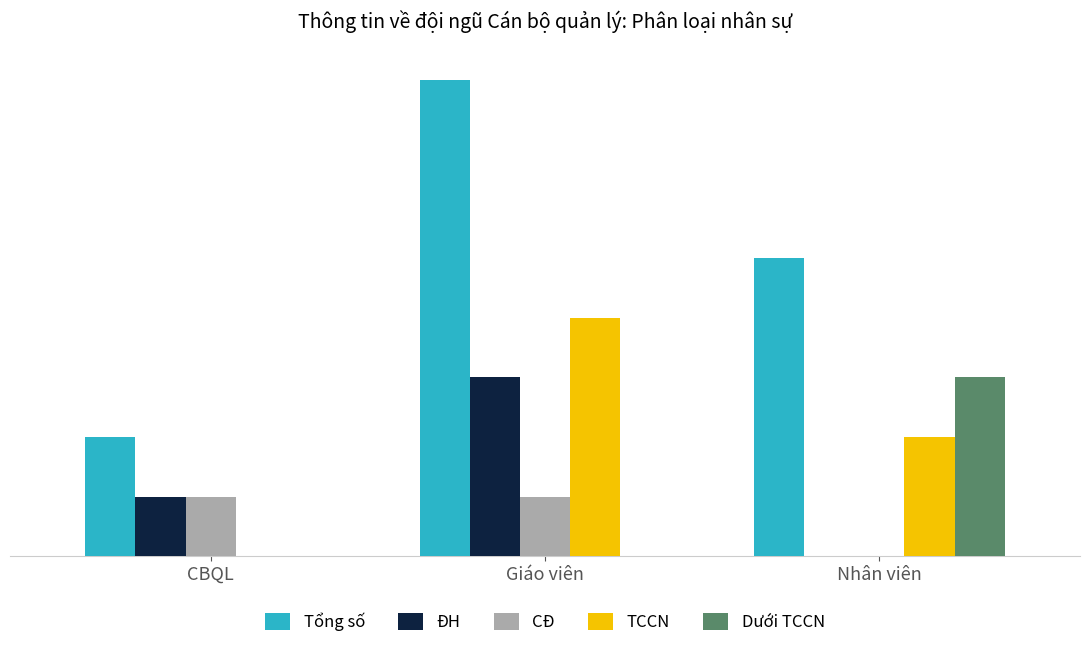

What are all the series names shown in the legend?

Tổng số, ĐH, CĐ, TCCN, Dưới TCCN